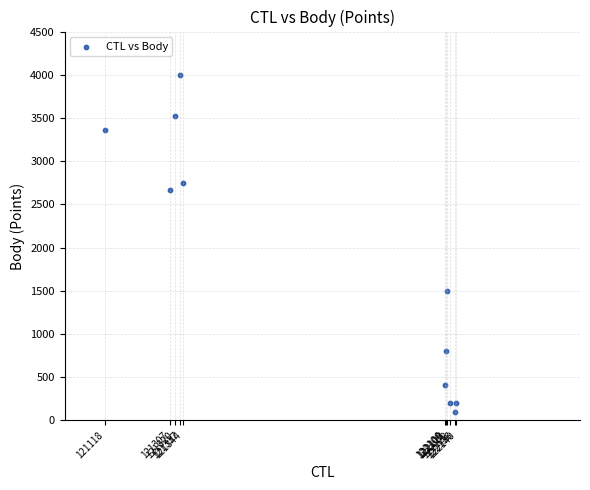

What is the range of Y values (max minus min)?

3899